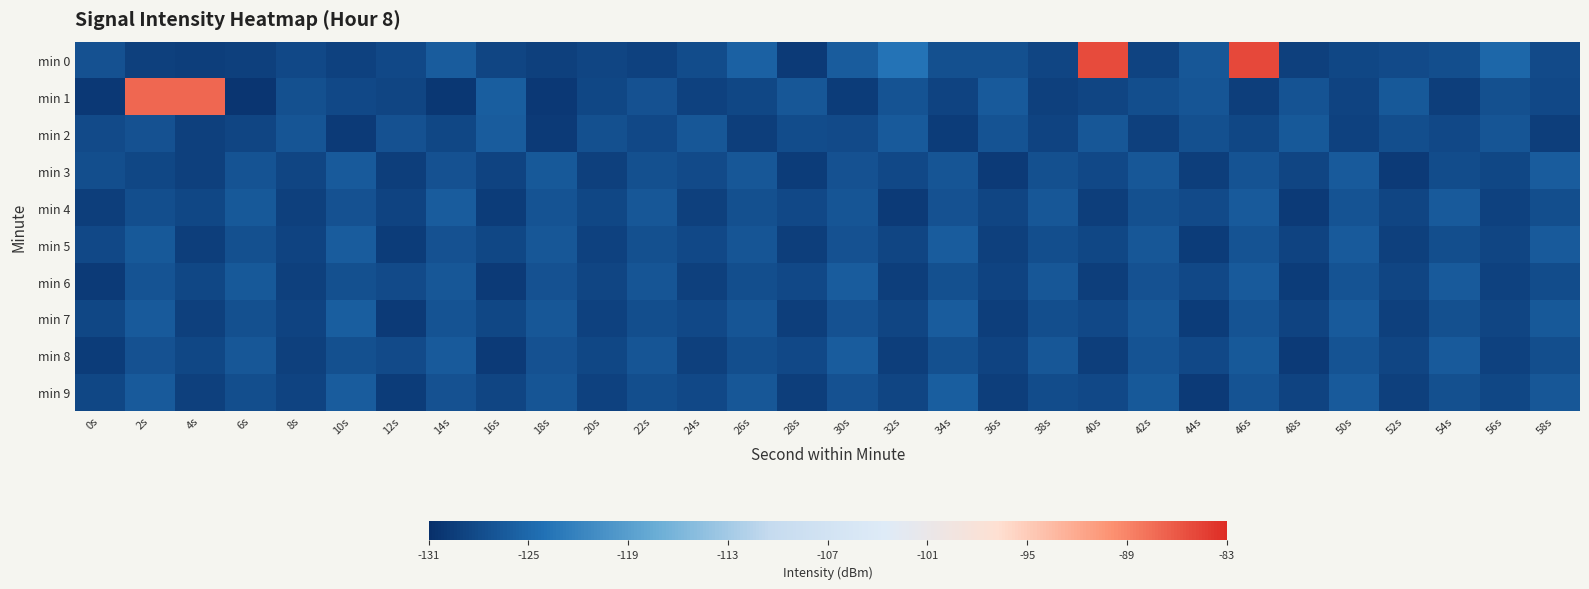

How many data points does each series have?

30